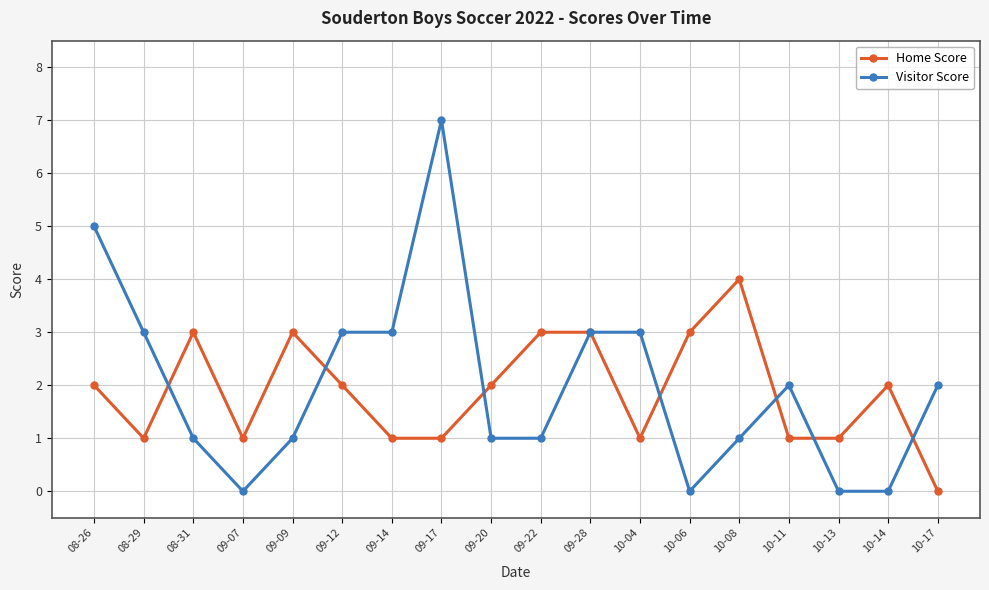

List the series in order of their peak value, highest first.

Visitor Score, Home Score